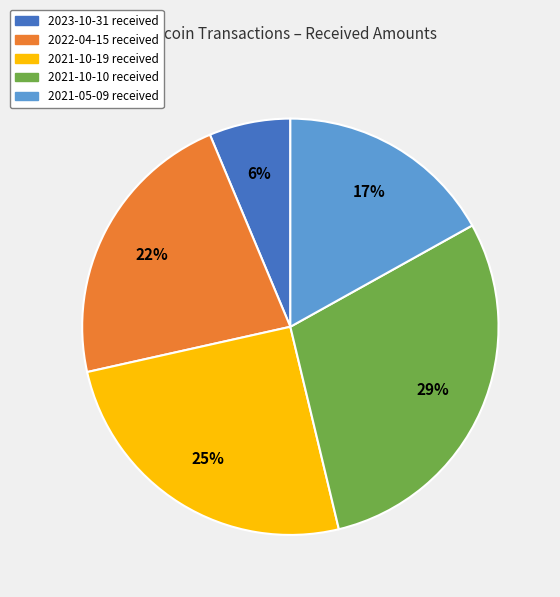

Is it true that 2023-10-31 received is 6% of the pie?

True